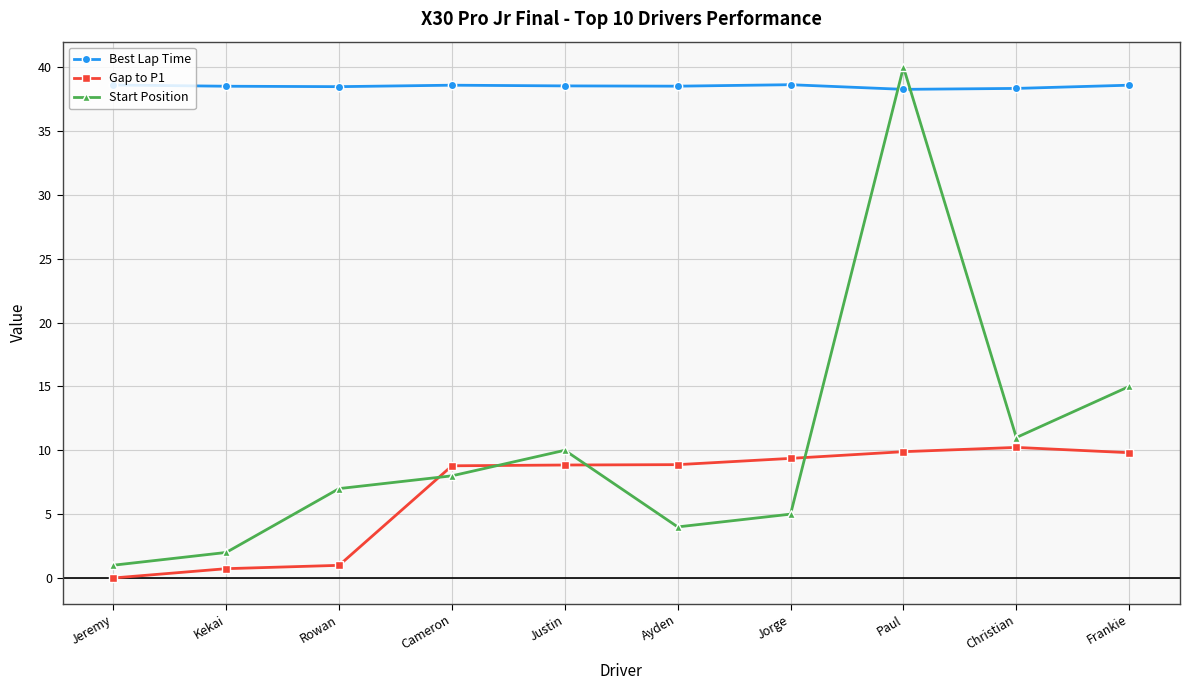

What position from the right is Christian?

2